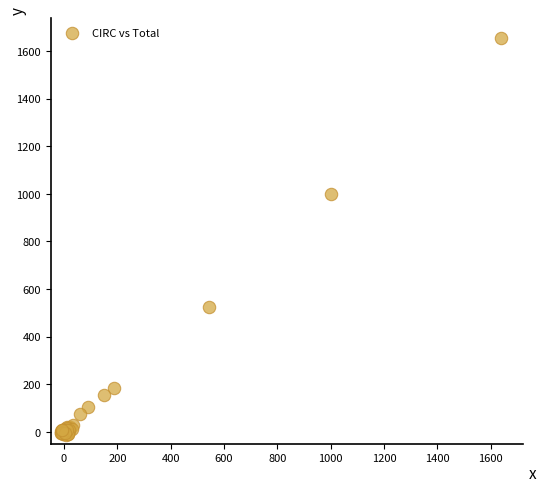

What Y value in the scatter plot is closest to 821?

997.7